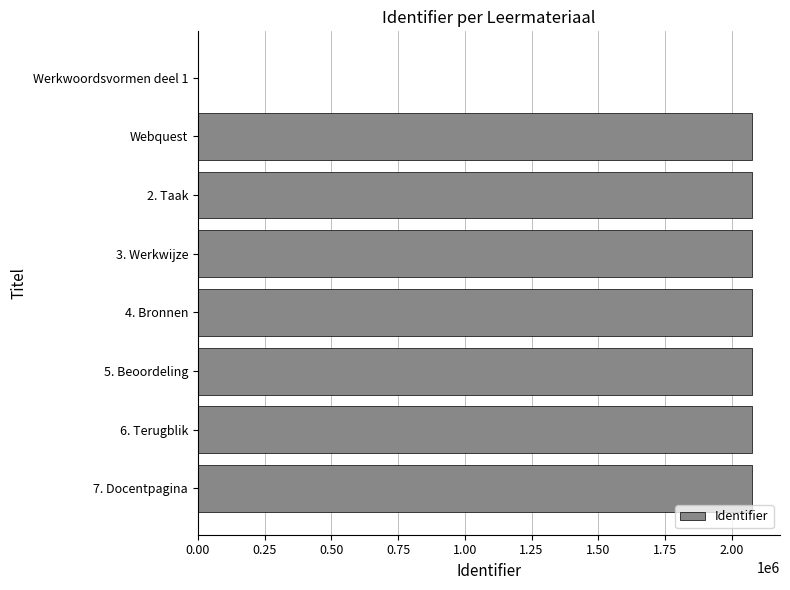

What is the average value?

1817316